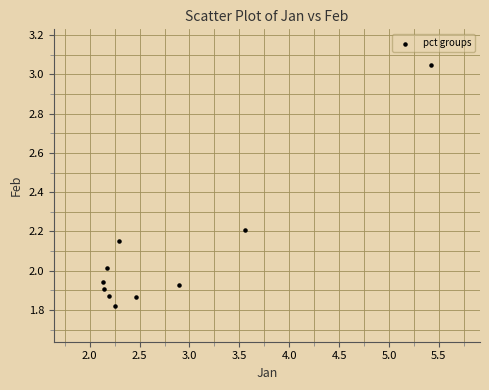

What is the range of X values (max minus min)?

3.3